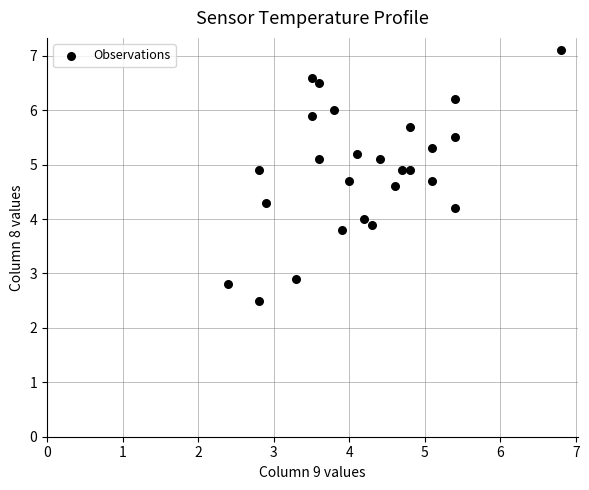

What is the range of Y values (max minus min)?

4.6